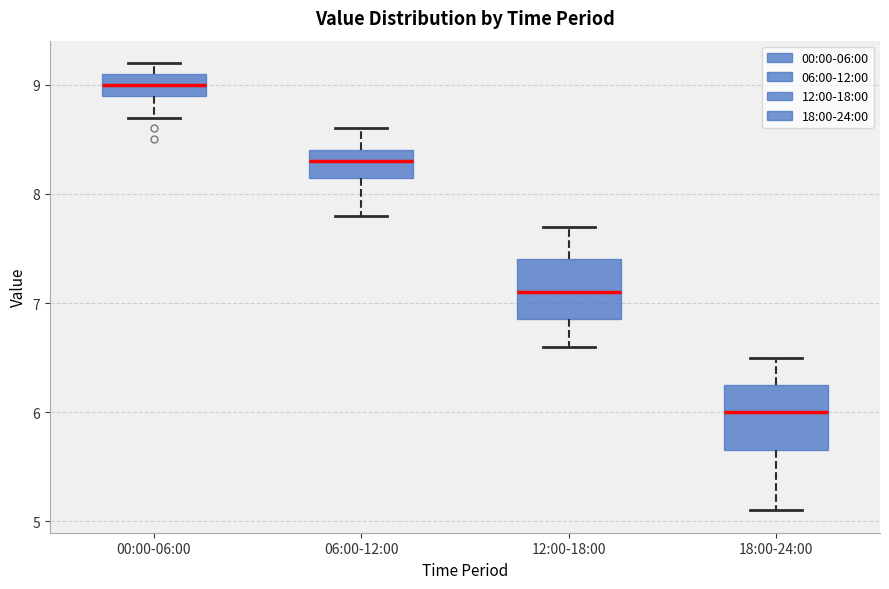

Reading left to right, transcribe this box plot: for each box, give where its median line is, the range the box spans, and where its two whiskers end, as read against the y-axis. The values are not printed on the chart, so give them approximately, as read against the axis.

00:00-06:00: median 9.0, box 8.9 to 9.1, whiskers 8.7 to 9.2
06:00-12:00: median 8.3, box 8.2 to 8.4, whiskers 7.8 to 8.6
12:00-18:00: median 7.1, box 6.9 to 7.4, whiskers 6.6 to 7.7
18:00-24:00: median 6.0, box 5.7 to 6.3, whiskers 5.1 to 6.5